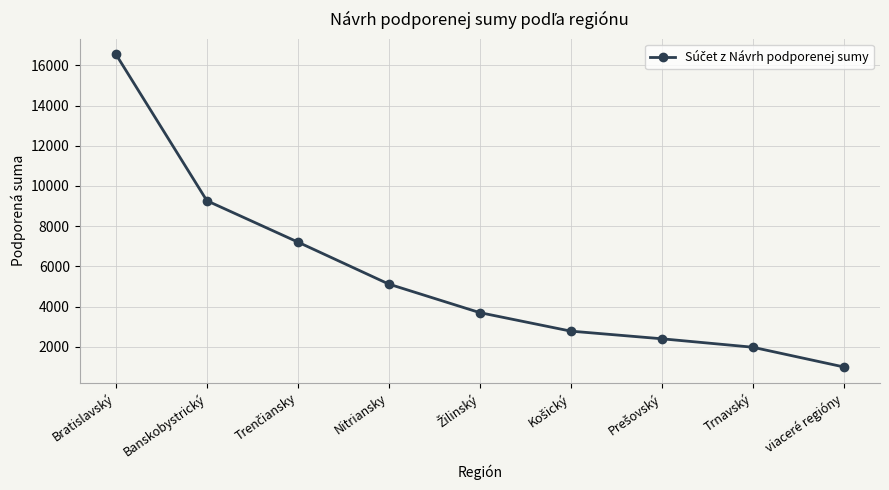

At which category does the chart reach its minimum across all series?

viaceré regióny